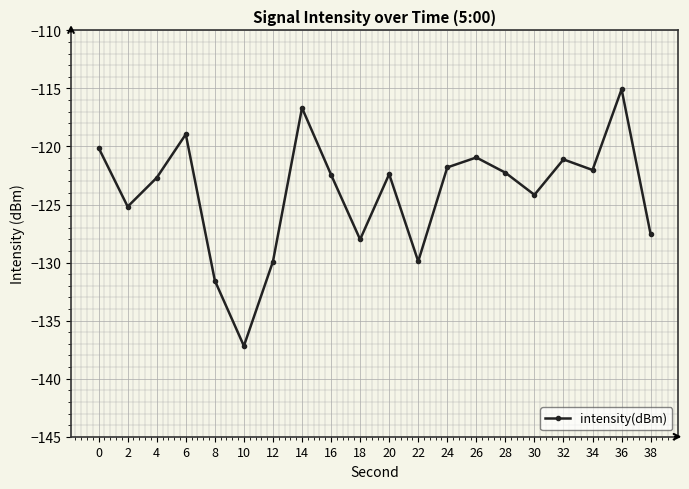

Where is the first local maximum?

6